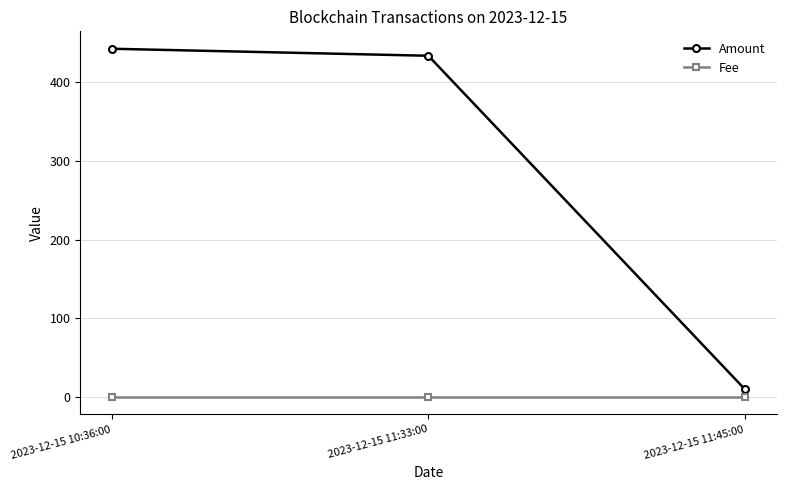

At which category is the sum across all series the highest?

2023-12-15 10:36:00